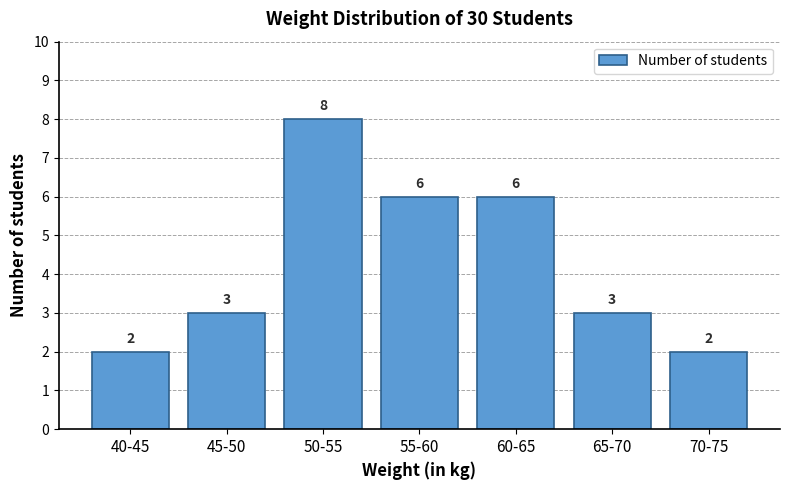

Reading left to right, transcribe all the data shown in this chart.

40-45=2	45-50=3	50-55=8	55-60=6	60-65=6	65-70=3	70-75=2